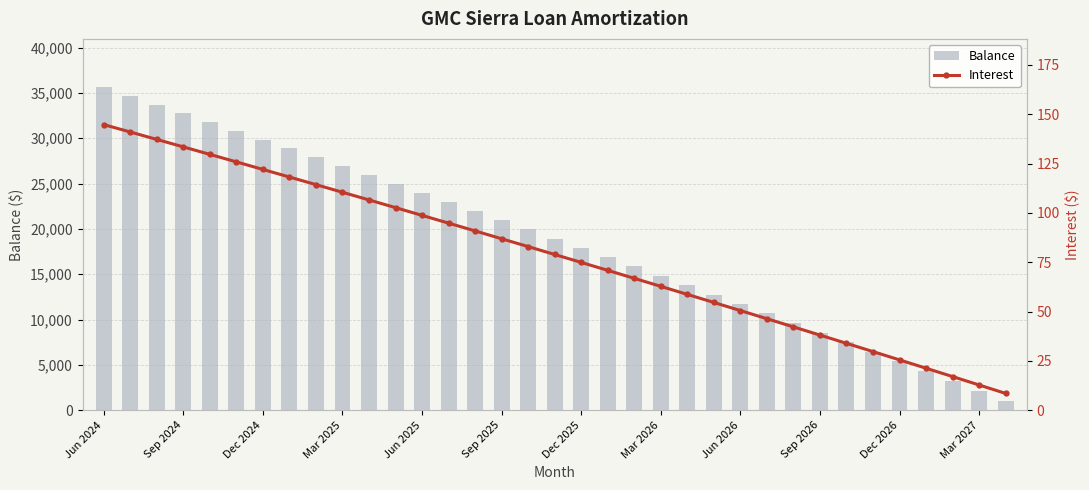

What is the maximum value for Balance?

35609